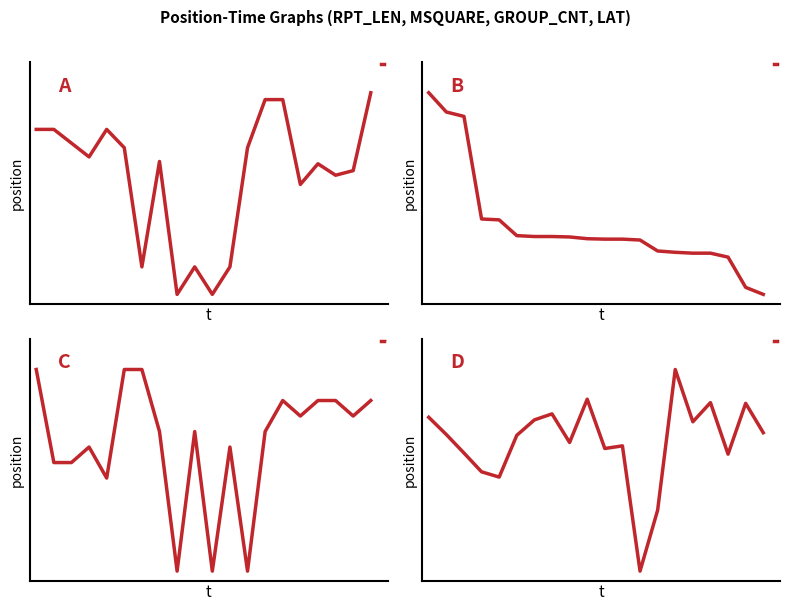

True or false: B has more than 1 points higher than both neighbors.

False